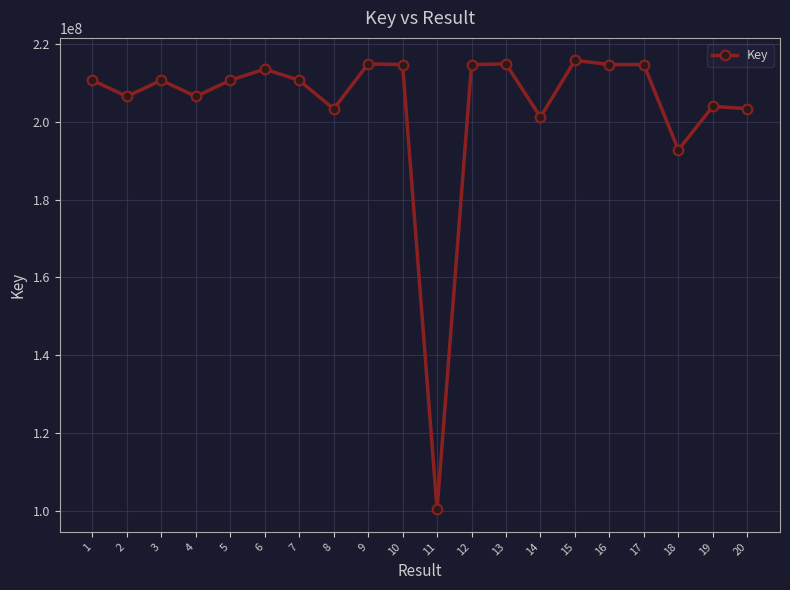

How many lines are shown in the chart?

1